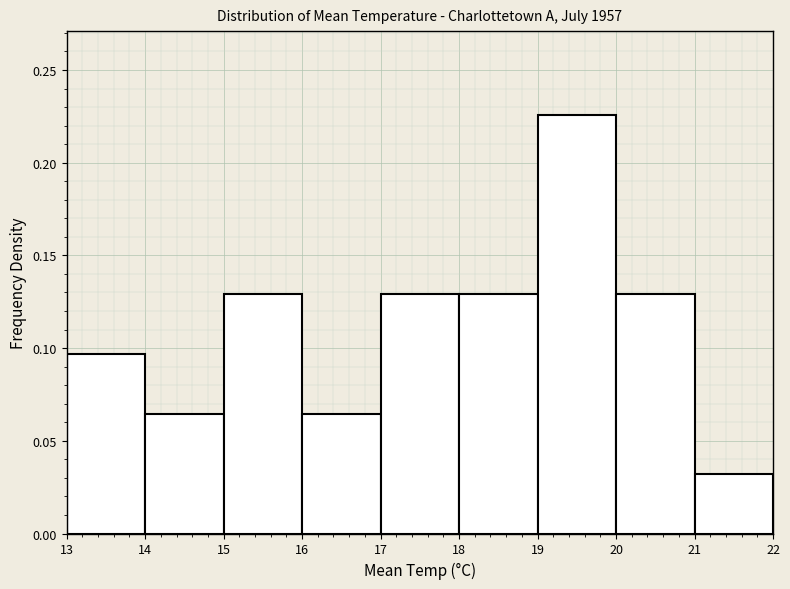

Which range on the x-axis has the tallest bar?

19 to 20